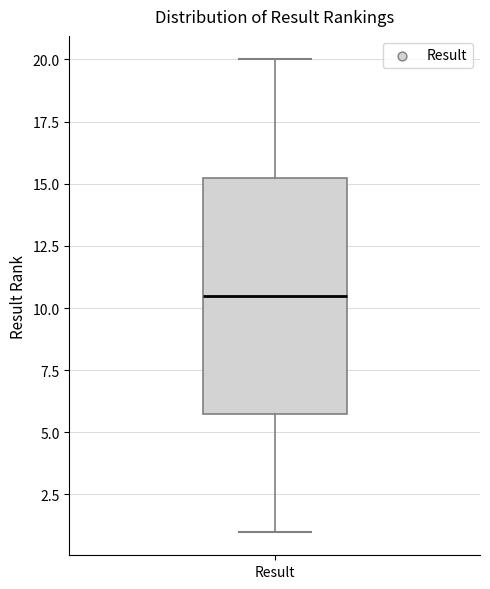

Where does the upper whisker of the box for Result end on the y-axis? The values are not printed on the chart, so give them approximately, as read against the axis.

20.0